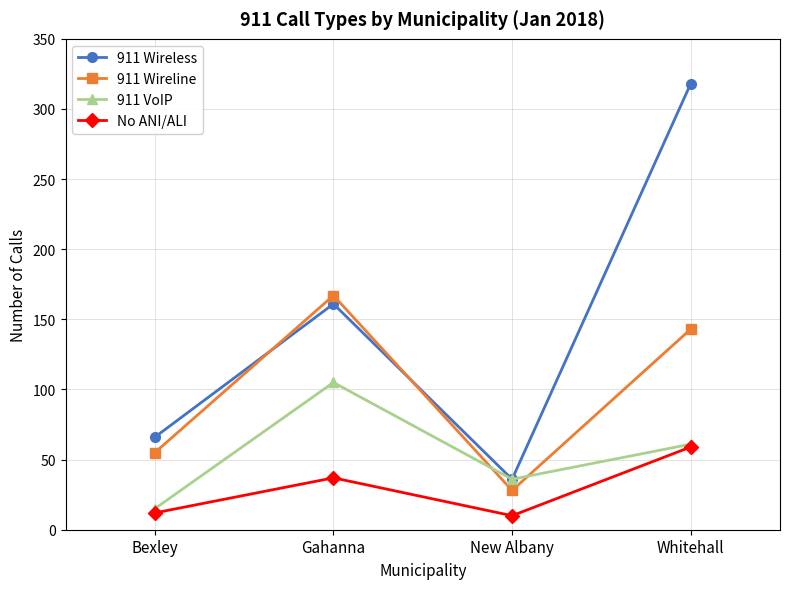

How many lines are shown in the chart?

4